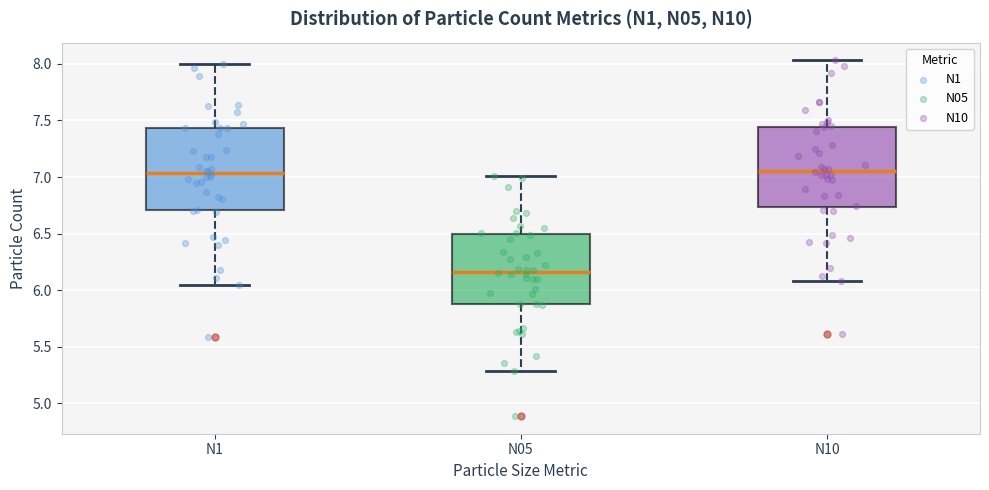

Reading left to right, transcribe this box plot: for each box, give where its median line is, the range the box spans, and where its two whiskers end, as read against the y-axis. The values are not printed on the chart, so give them approximately, as read against the axis.

N1: median 7.05, box 6.70 to 7.45, whiskers 6.05 to 8.00
N05: median 6.15, box 5.90 to 6.50, whiskers 5.30 to 7.00
N10: median 7.05, box 6.75 to 7.45, whiskers 6.10 to 8.05